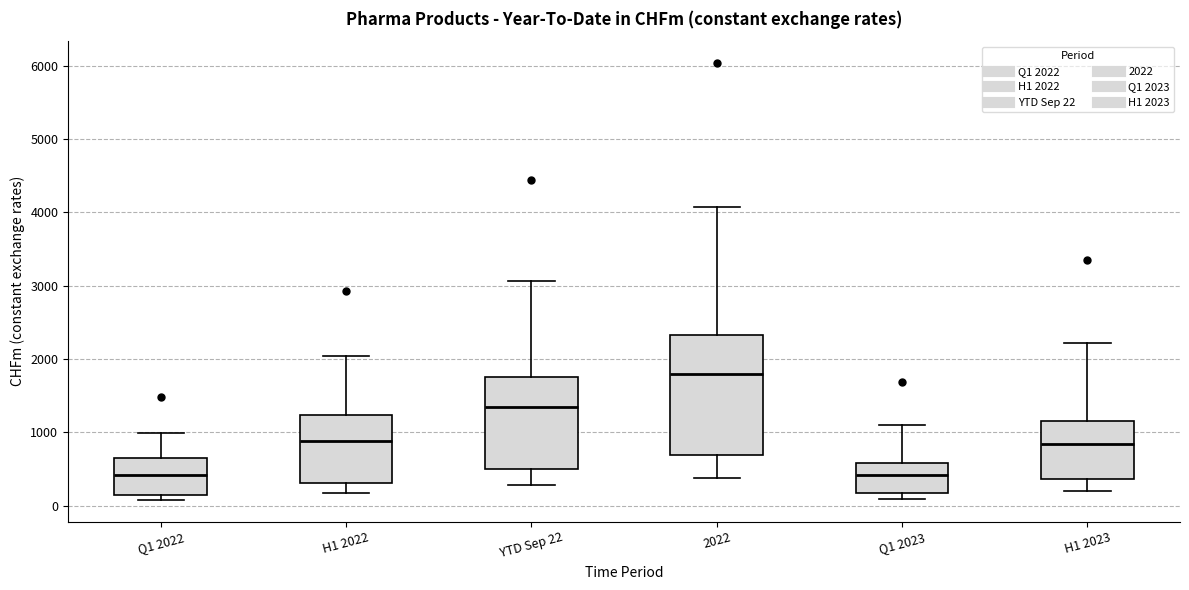

Where does the lower whisker of the box for 2022 end on the y-axis? The values are not printed on the chart, so give them approximately, as read against the axis.

400